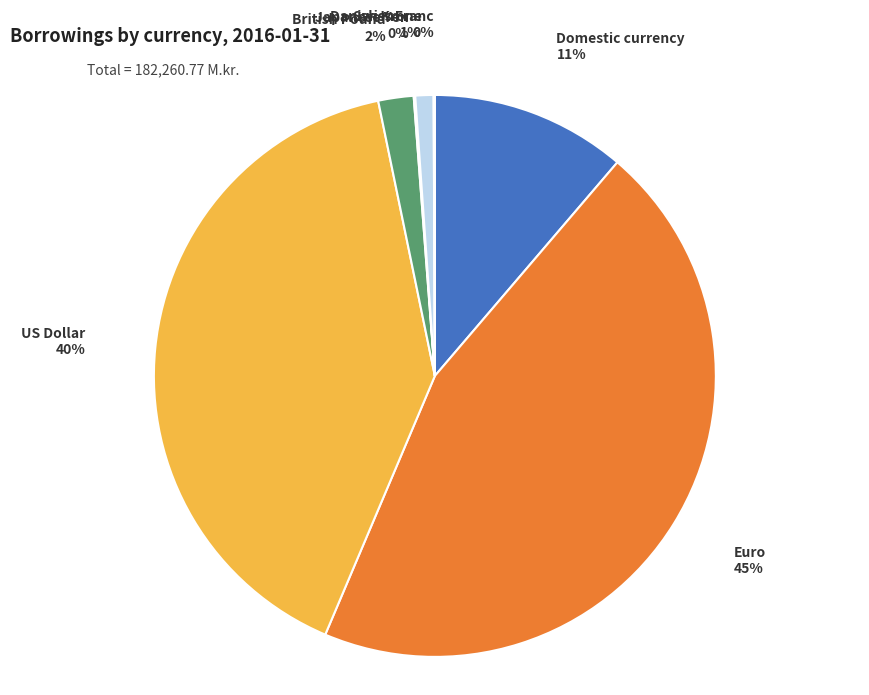

Which category has the biggest portion of the pie?

Euro